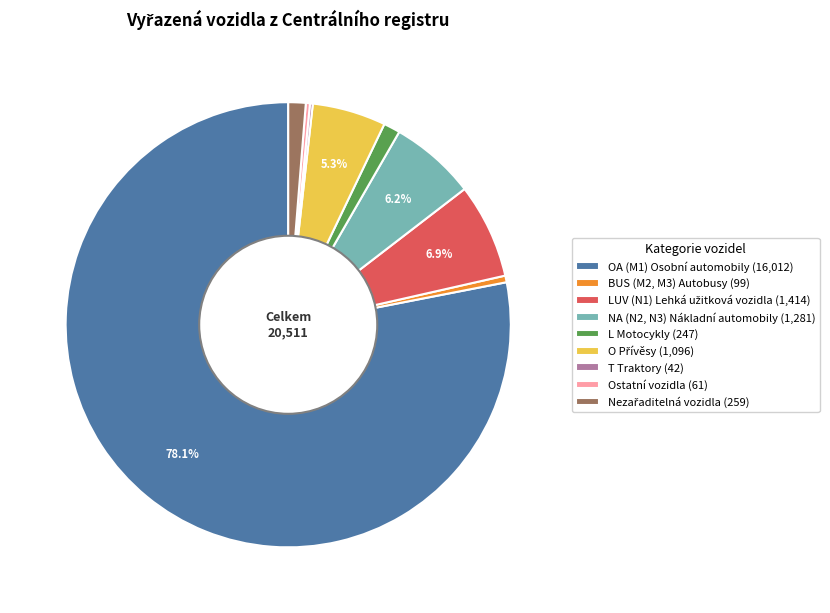

Is there any slice that represents more than half of the pie?

Yes